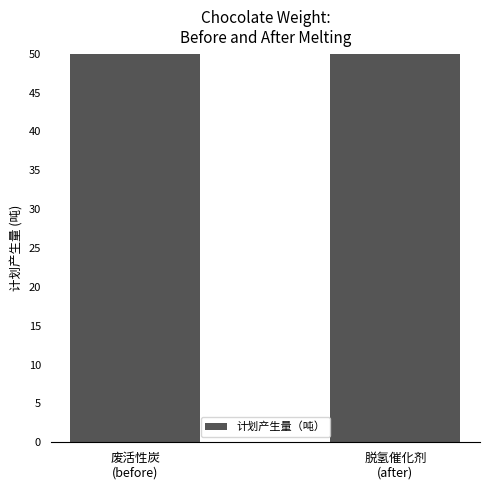

Rank the categories by value from highest to lowest.

脱氢催化剂
(after), 废活性炭
(before)